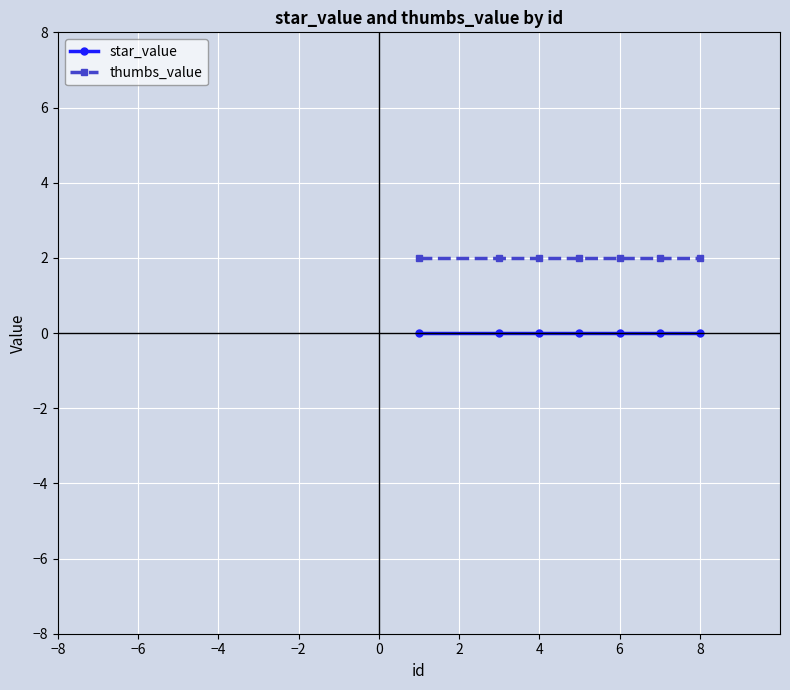

List the series in order of their peak value, highest first.

thumbs_value, star_value